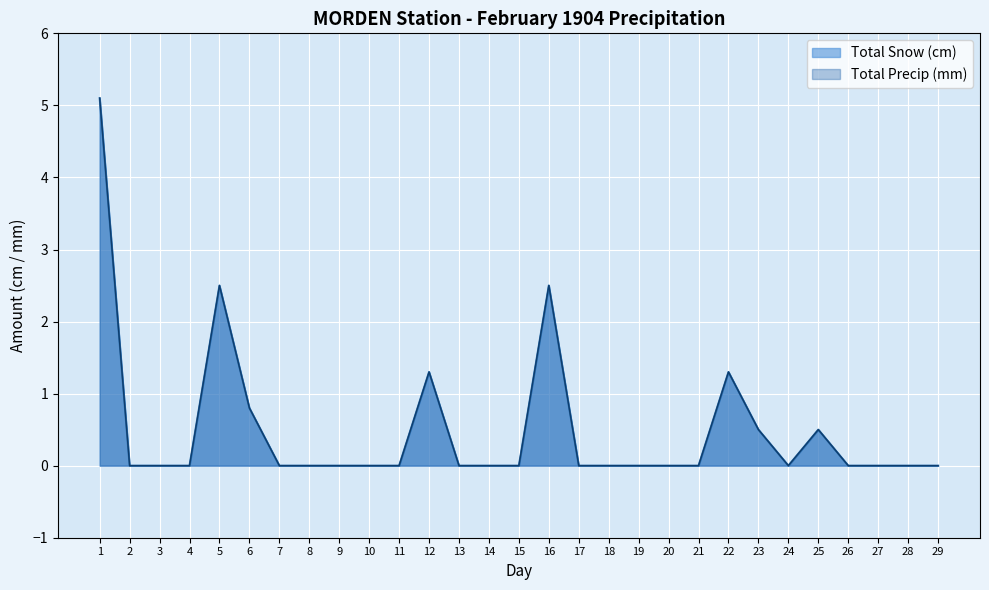

Read the Total Precip (mm) value at 23.

0.5